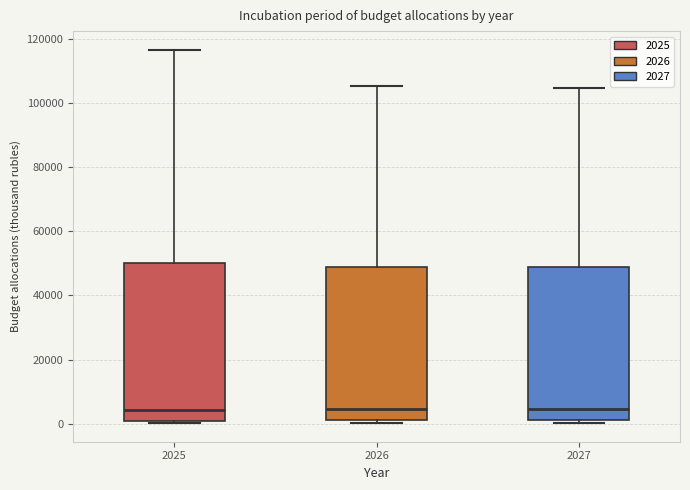

Reading left to right, transcribe this box plot: for each box, give where its median line is, the range the box spans, and where its two whiskers end, as read against the y-axis. The values are not printed on the chart, so give them approximately, as read against the axis.

2025: median 4000, box 0 to 50000, whiskers 0 (just below the box's lower edge) to 116000
2026: median 4000, box 2000 to 48000, whiskers 0 to 106000
2027: median 4000, box 2000 to 48000, whiskers 0 to 104000